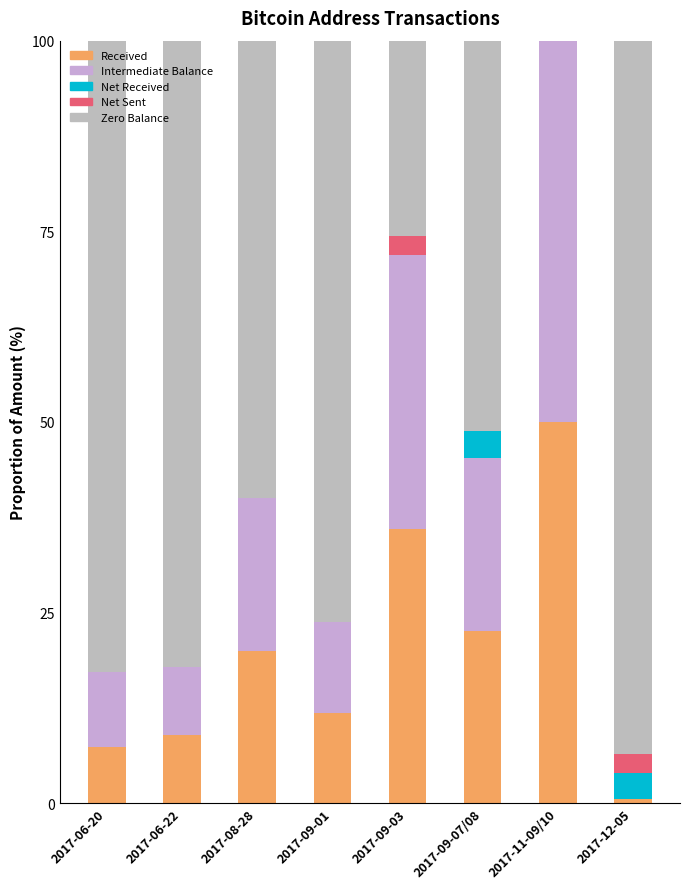

How many series are shown in this chart?

5